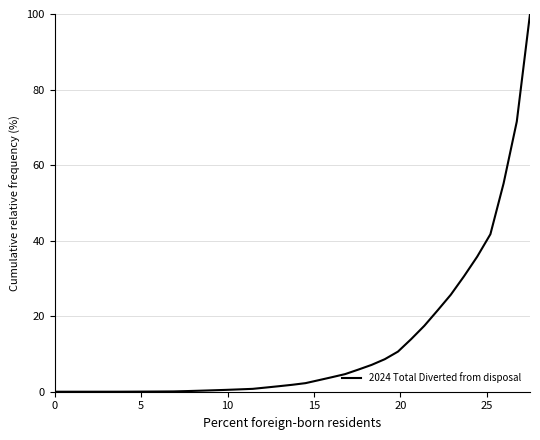

What is the difference between the maximum and minimum values?

100.0